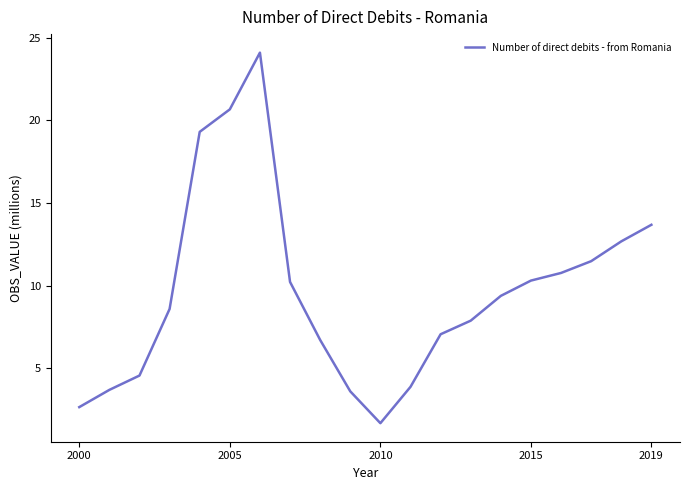

Does the chart have visible grid lines?

No